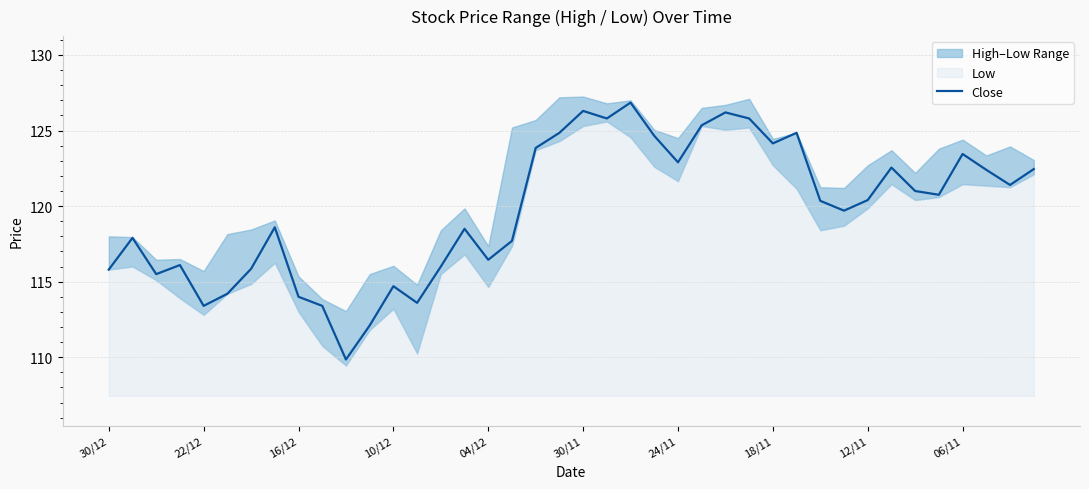

What is the difference between the values at 34 and 14?

5.0